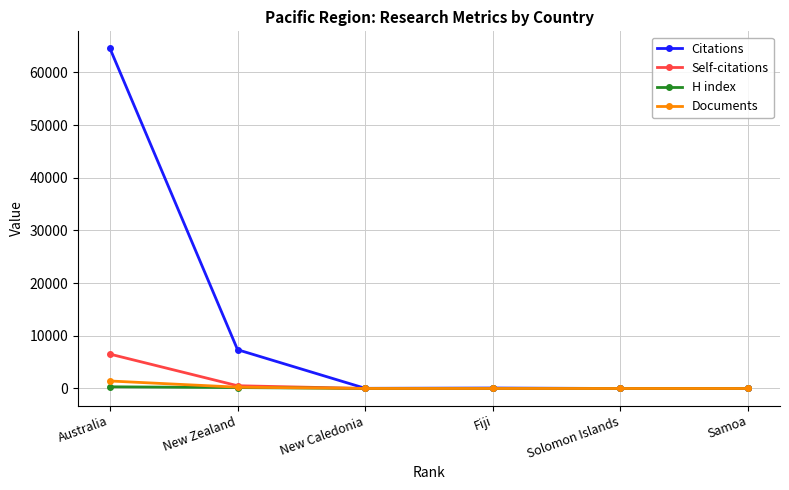

Which series changed the most between Australia and Solomon Islands?

Citations